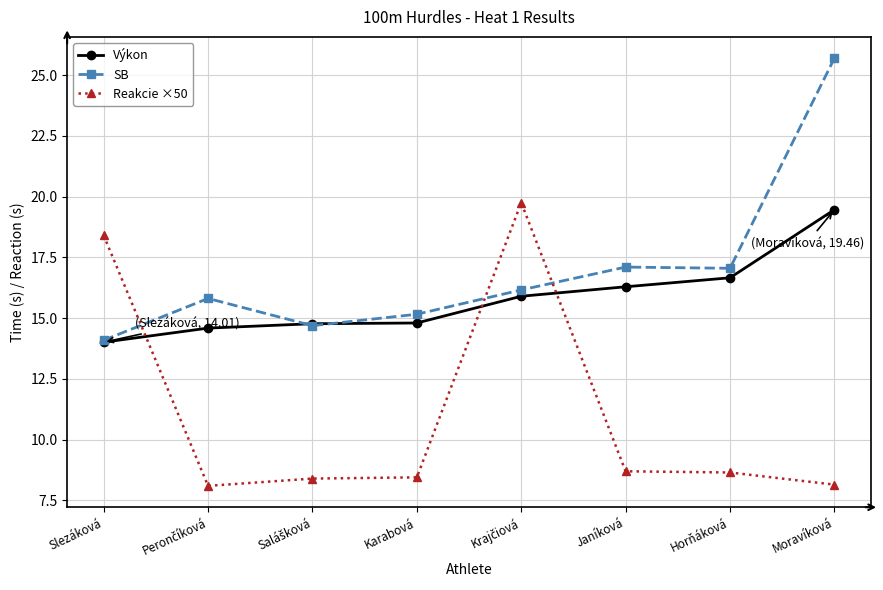

What is the approximate value of Reakcie ×50 at Karabová?

8.5